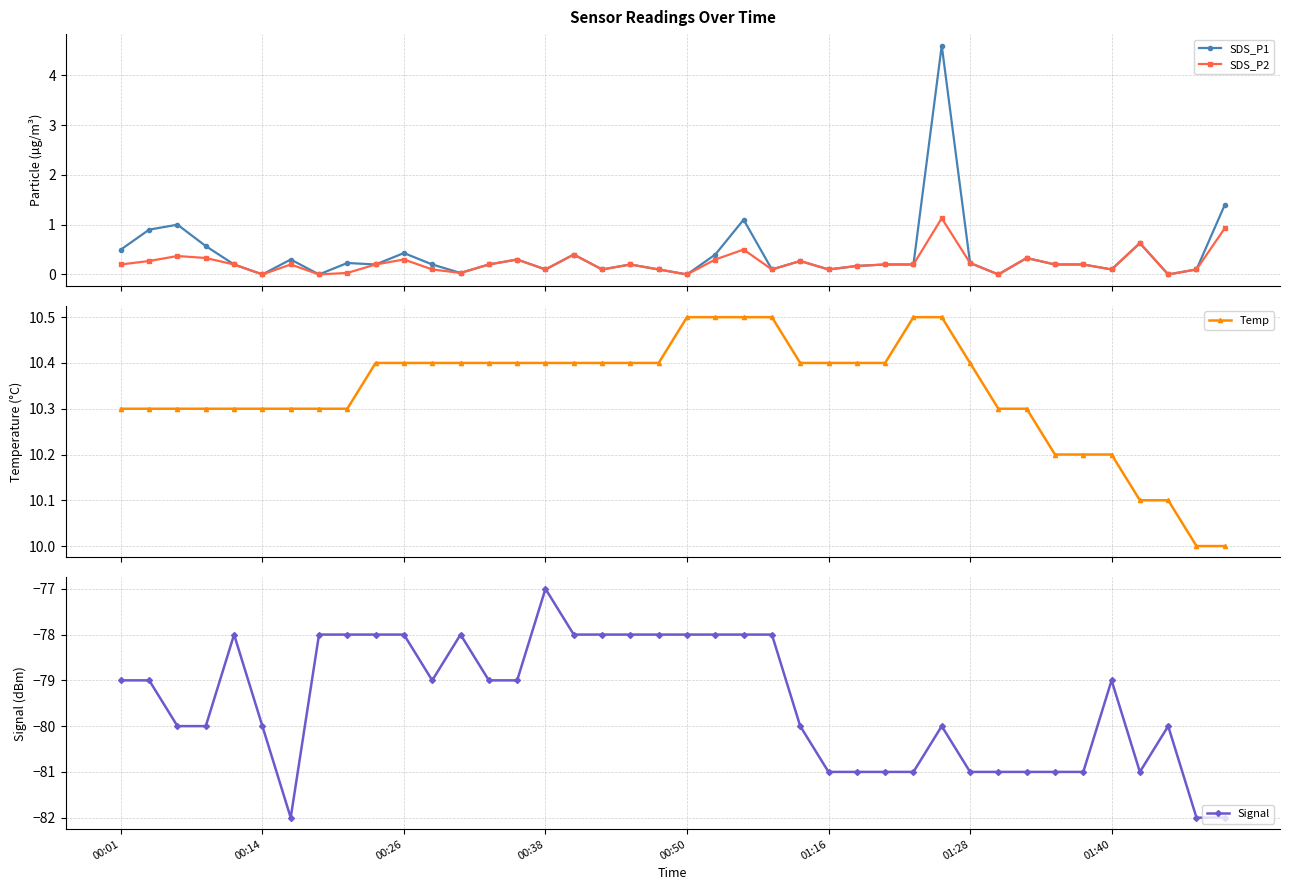

The Signal series shows -80.0 at 37. True or false?

True